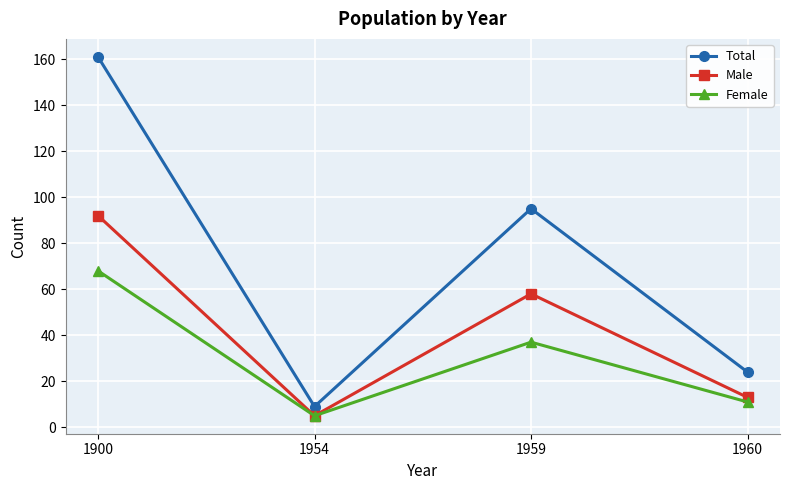

Rank the series by their average value, from lowest to highest.

Female, Male, Total